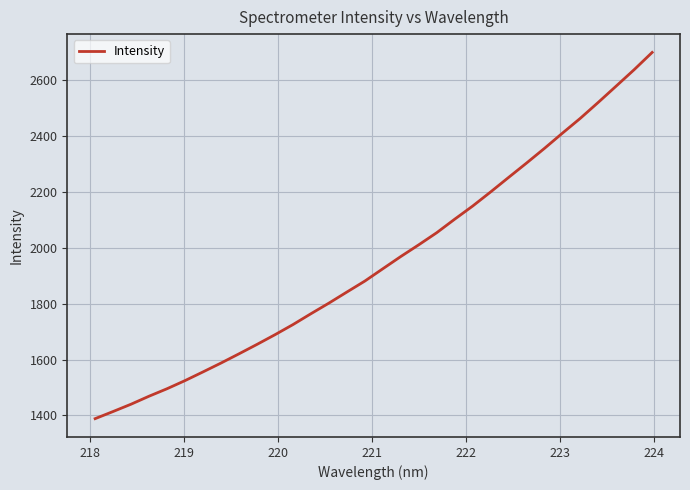

What is the minimum value shown in the chart?

1388.7